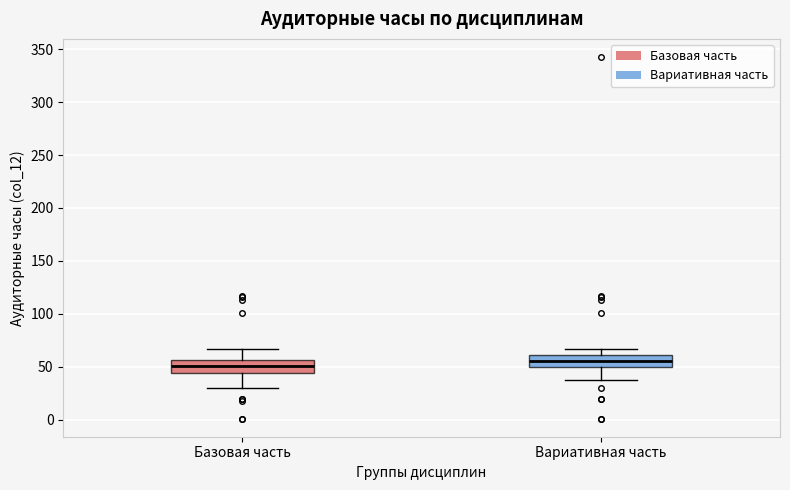

Reading left to right, read every box against the y-axis: the position of its median line, the range the box covers, and the ends of its whiskers. The values are not printed on the chart, so give them approximately, as read against the axis.

Базовая часть: median 50, box 45 to 55, whiskers 30 to 65
Вариативная часть: median 55, box 50 to 60, whiskers 40 to 65